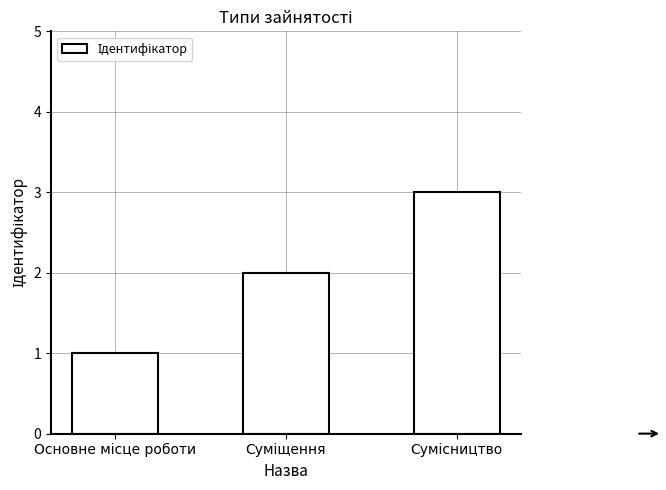

Are the bars grouped side by side (vs. stacked)?

No